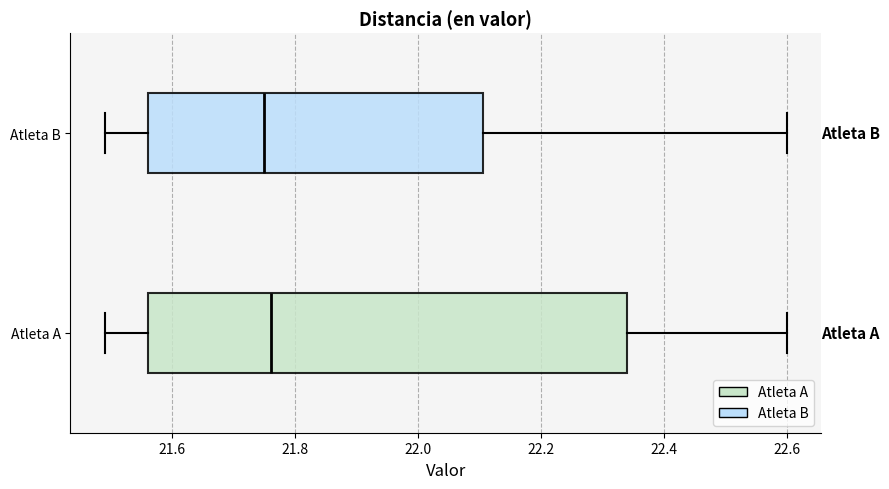

Where does the median line of the box for Atleta A sit on the x-axis? The values are not printed on the chart, so give them approximately, as read against the axis.

21.76